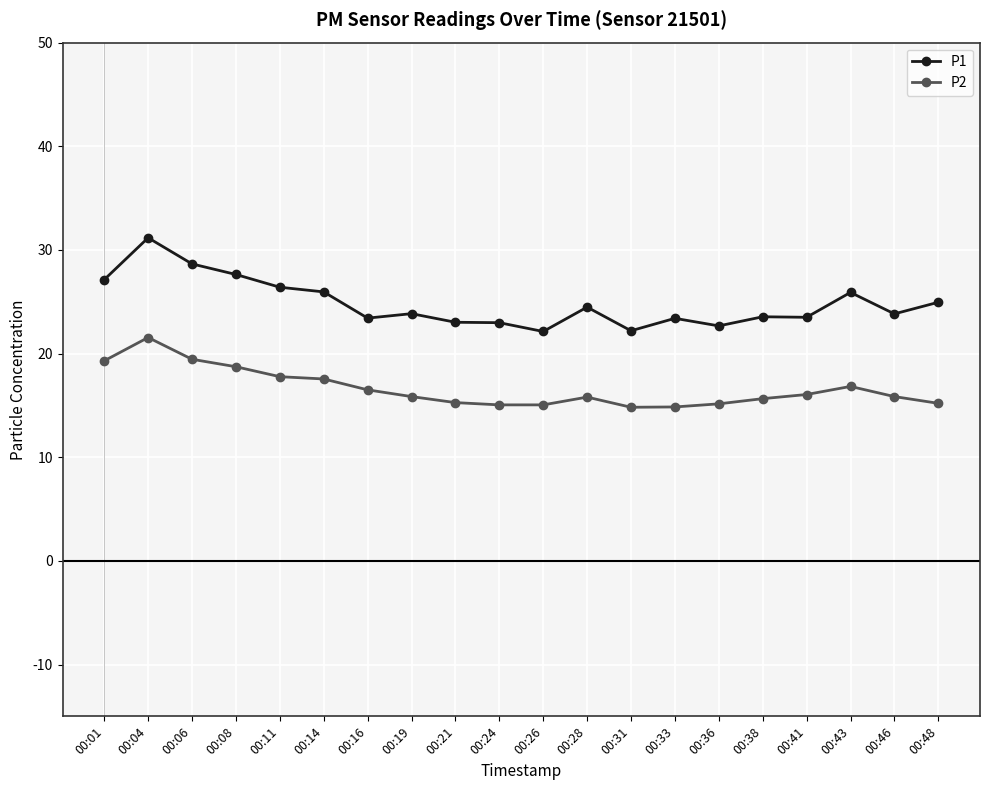

What is the difference between the maximum and minimum values in the P2 series?

6.7